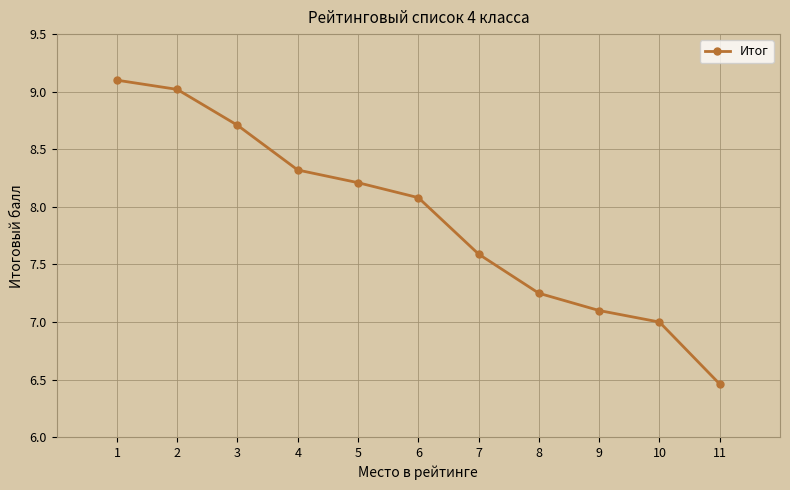

What is the ratio of the value at 1 to the value at 8?

1.3